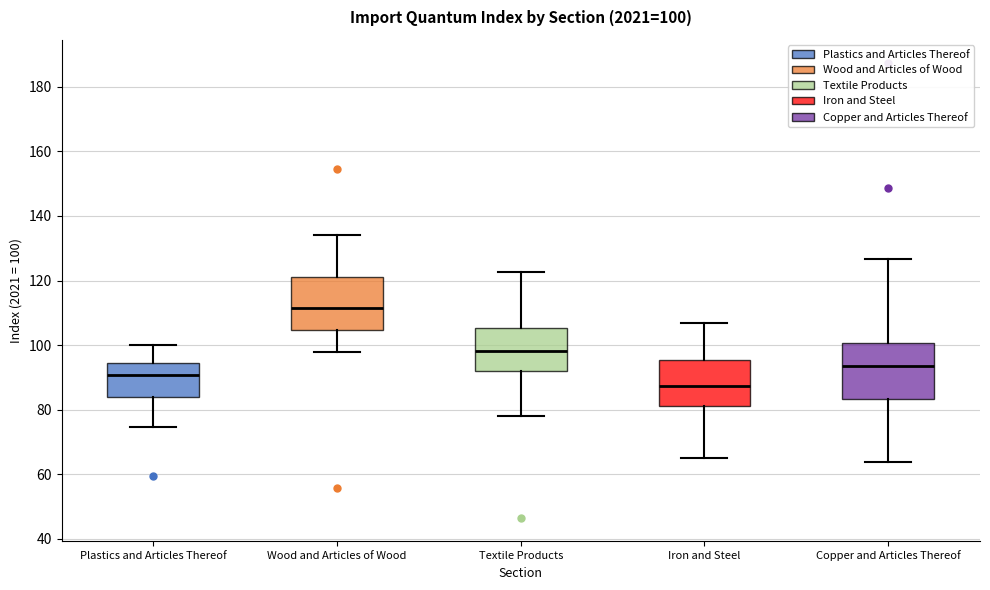

Which box has the highest median line?

Wood and Articles of Wood